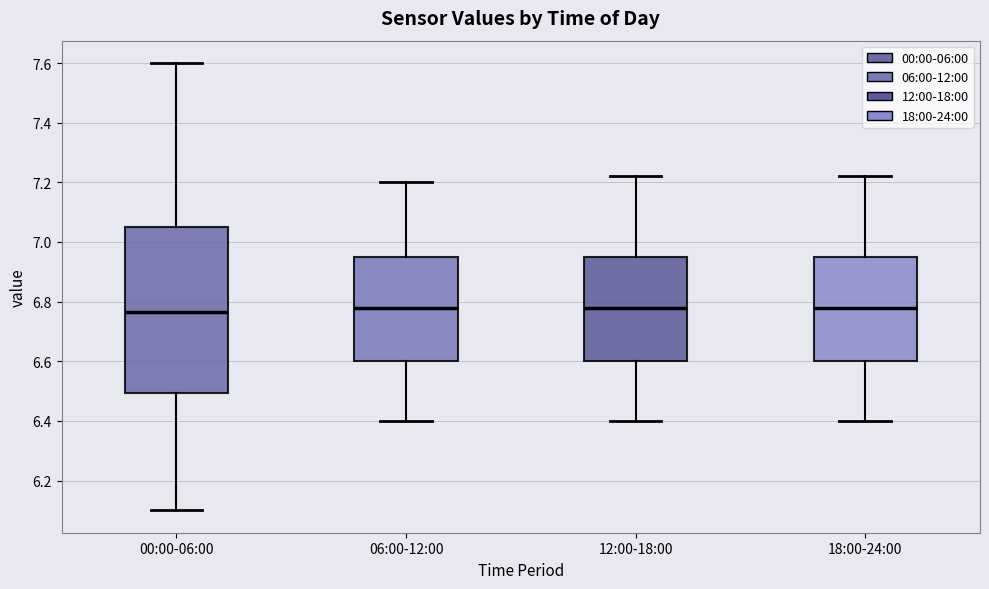

Reading left to right, read every box against the y-axis: the position of its median line, the range the box covers, and the ends of its whiskers. The values are not printed on the chart, so give them approximately, as read against the axis.

00:00-06:00: median 6.76, box 6.50 to 7.06, whiskers 6.10 to 7.60
06:00-12:00: median 6.78, box 6.60 to 6.96, whiskers 6.40 to 7.20
12:00-18:00: median 6.78, box 6.60 to 6.96, whiskers 6.40 to 7.22
18:00-24:00: median 6.78, box 6.60 to 6.96, whiskers 6.40 to 7.22